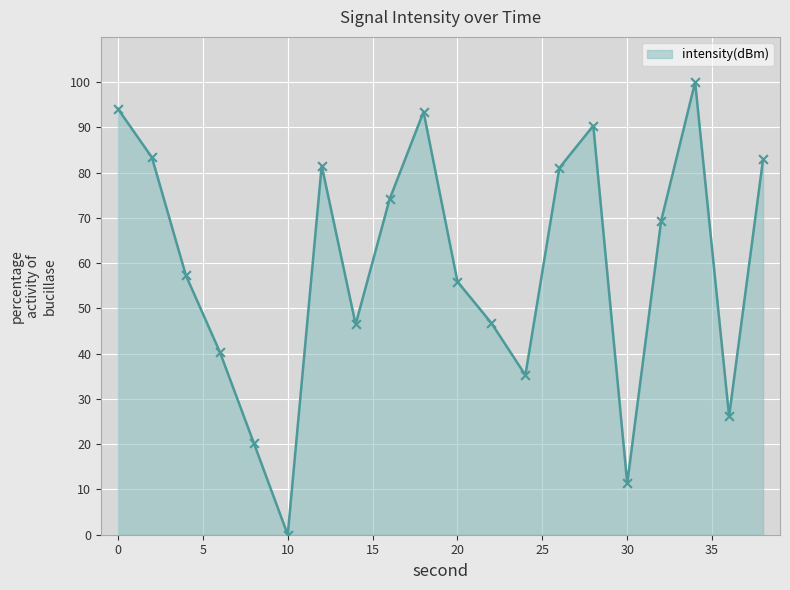

What is the difference between the maximum and minimum values?

100.0